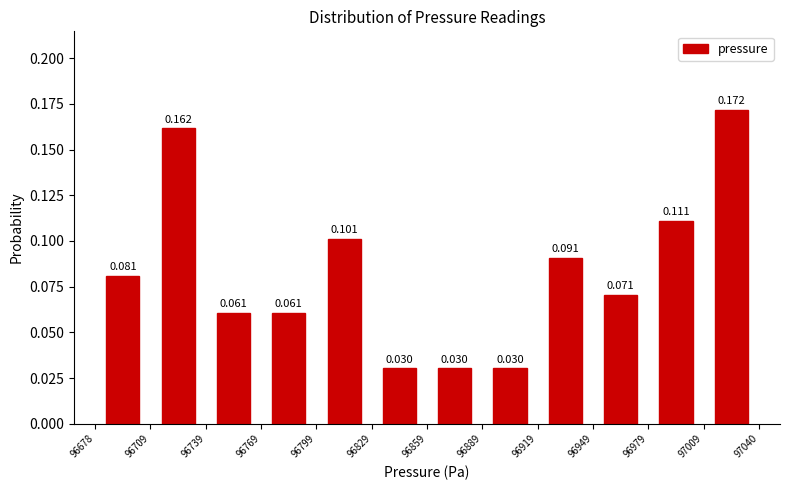

Which range on the x-axis has the tallest bar?

97009 to 97040